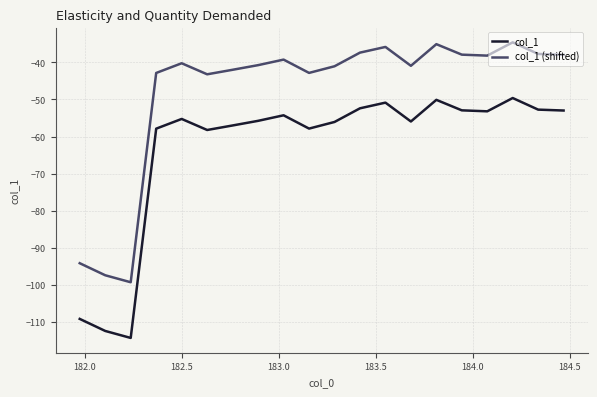

How many values in the col_1 series are below -55?

11